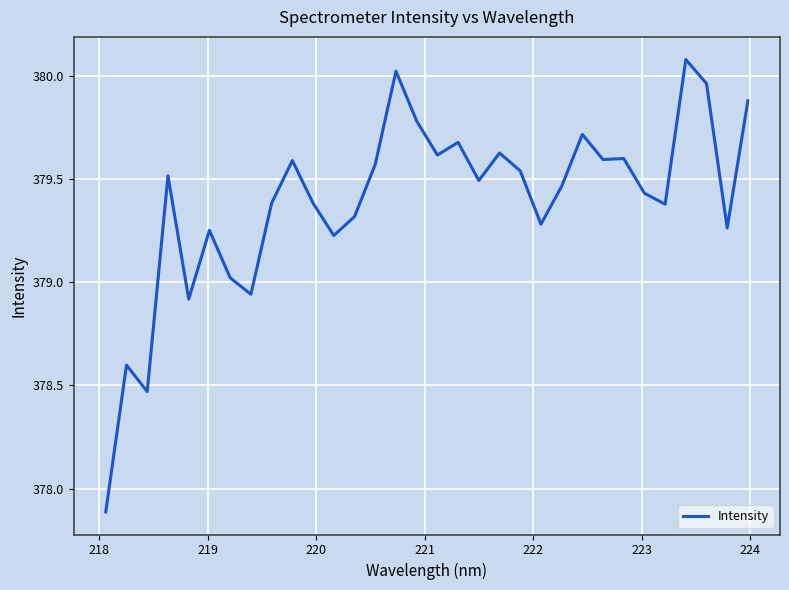

What is the maximum value shown in the chart?

380.1